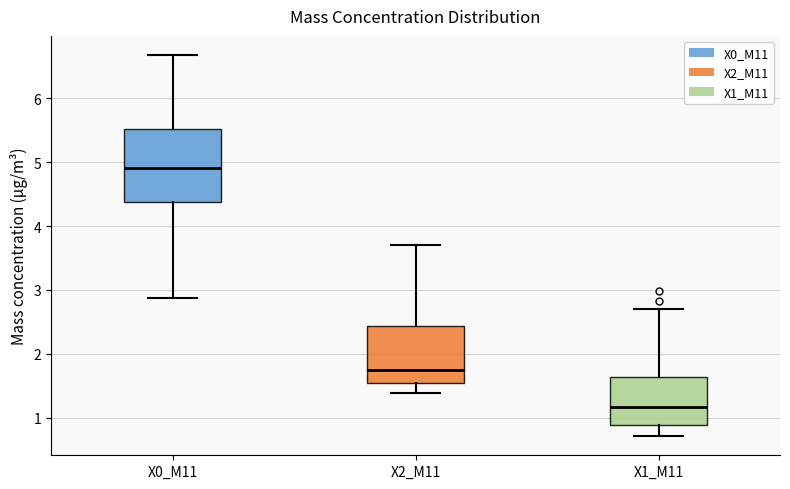

Where does the lower whisker of the box for X0_M11 end on the y-axis? The values are not printed on the chart, so give them approximately, as read against the axis.

2.9